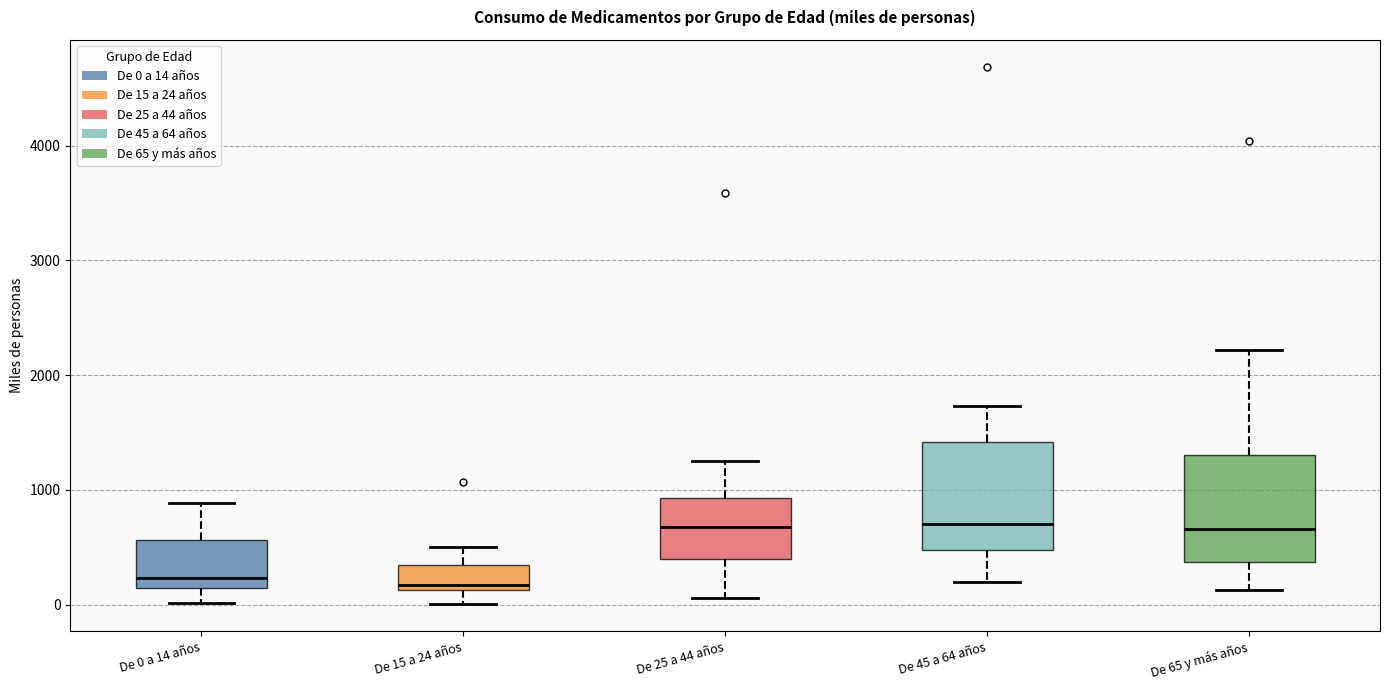

Reading left to right, read every box against the y-axis: the position of its median line, the range the box covers, and the ends of its whiskers. The values are not printed on the chart, so give them approximately, as read against the axis.

De 0 a 14 años: median 200, box 100 to 600, whiskers 0 to 900
De 15 a 24 años: median 200, box 100 to 300, whiskers 0 to 500
De 25 a 44 años: median 700, box 400 to 900, whiskers 100 to 1200
De 45 a 64 años: median 700, box 500 to 1400, whiskers 200 to 1700
De 65 y más años: median 700, box 400 to 1300, whiskers 100 to 2200